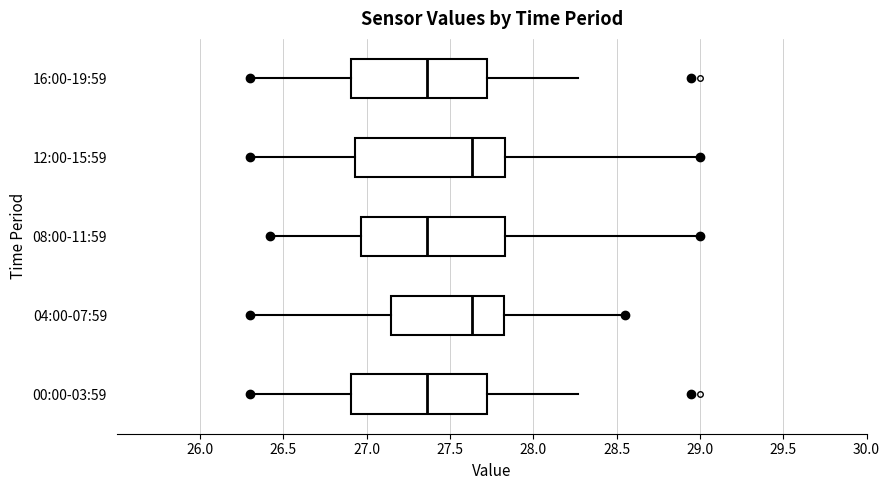

Where is the right edge of the box for 16:00-19:59 on the x-axis? The values are not printed on the chart, so give them approximately, as read against the axis.

27.70